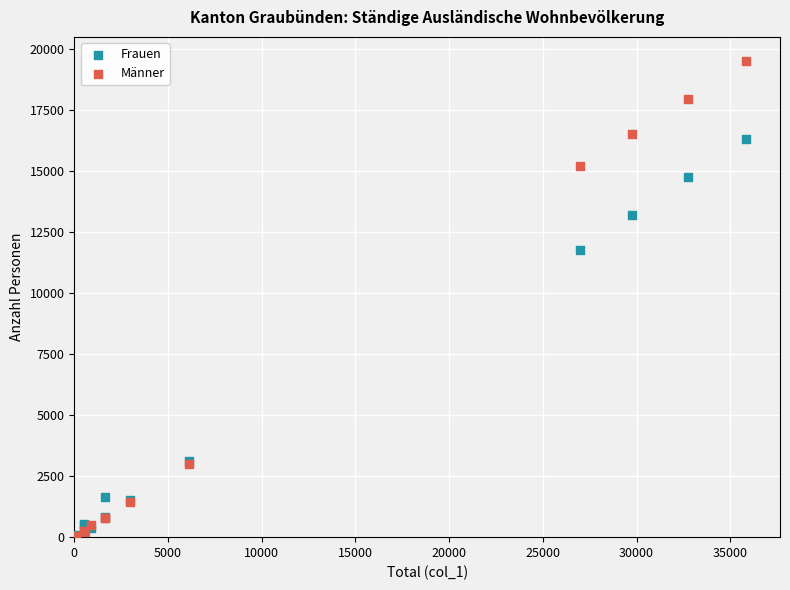

Which series has the widest spread of Y values?

Männer